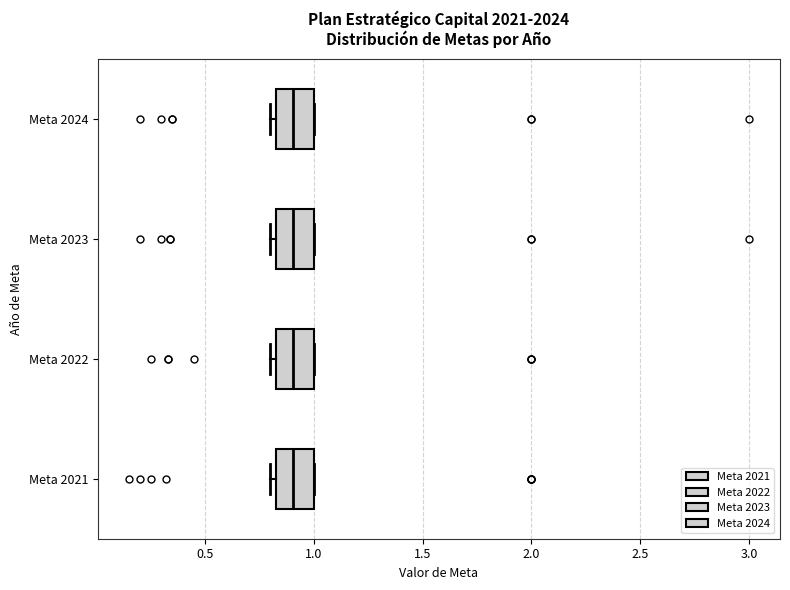

Reading bottom to top, read every box against the x-axis: the position of its median line, the range the box covers, and the ends of its whiskers. The values are not printed on the chart, so give them approximately, as read against the axis.

Meta 2021: median 0.90, box 0.85 to 1.00, whiskers 0.80 to 1.00
Meta 2022: median 0.90, box 0.85 to 1.00, whiskers 0.80 to 1.00
Meta 2023: median 0.90, box 0.85 to 1.00, whiskers 0.80 to 1.00
Meta 2024: median 0.90, box 0.85 to 1.00, whiskers 0.80 to 1.00